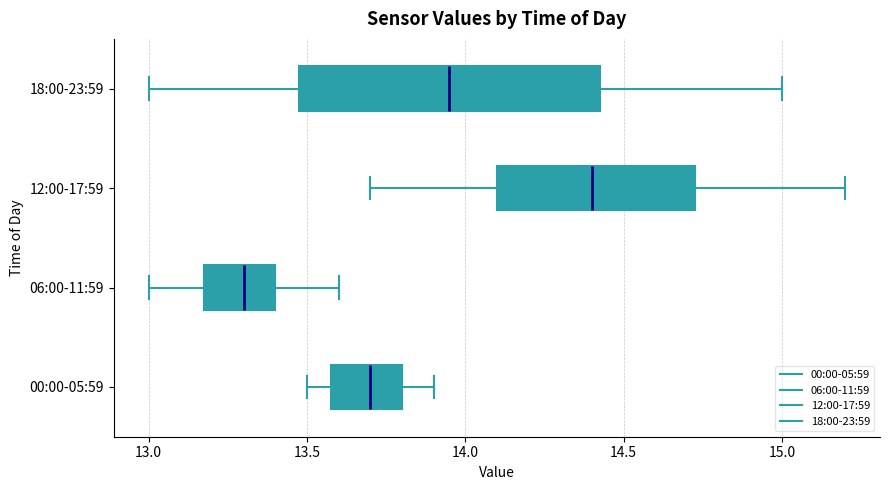

Where is the left edge of the box for 06:00-11:59 on the x-axis? The values are not printed on the chart, so give them approximately, as read against the axis.

13.20